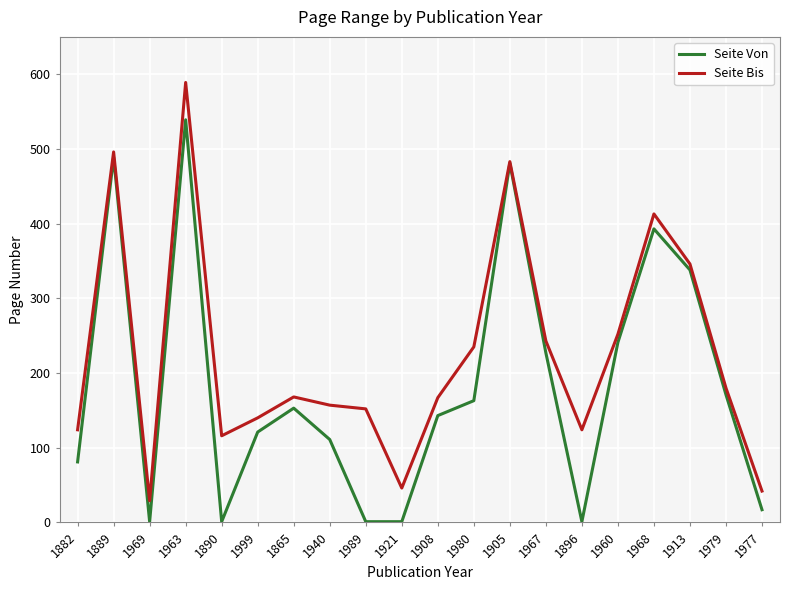

What position from the right is 1865?

14